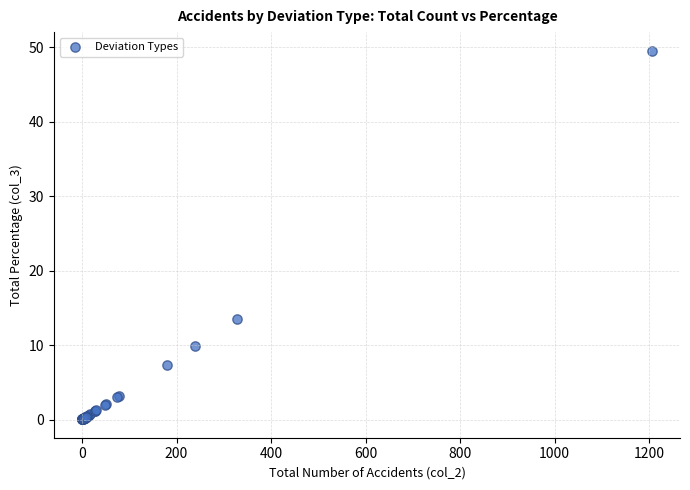

What Y value in the scatter plot is closest to 24?

13.5